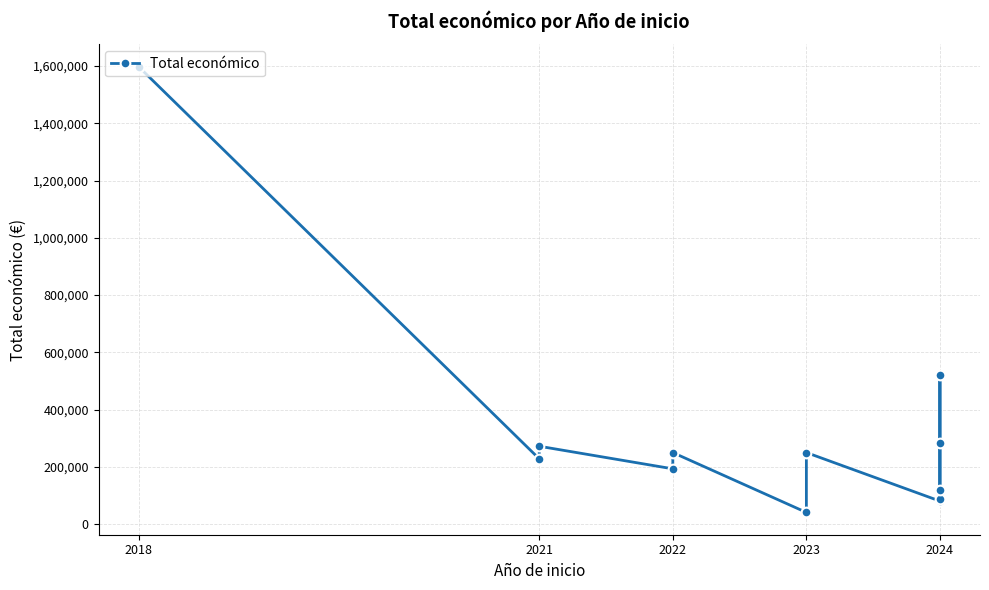

What is the difference between the second highest and minimum values?

479186